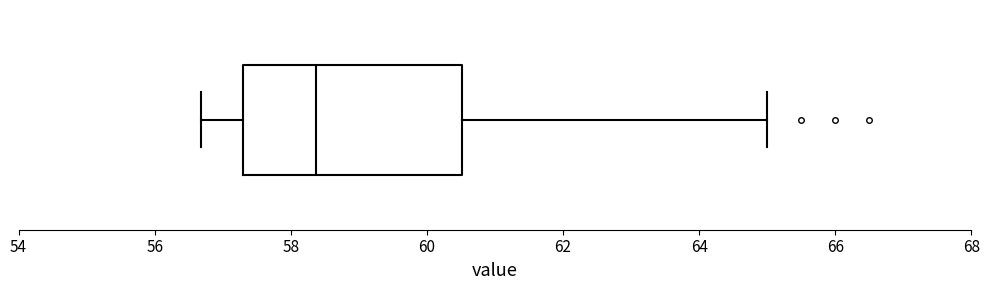

Where is the right edge of the box on the x-axis? The values are not printed on the chart, so give them approximately, as read against the axis.

60.6